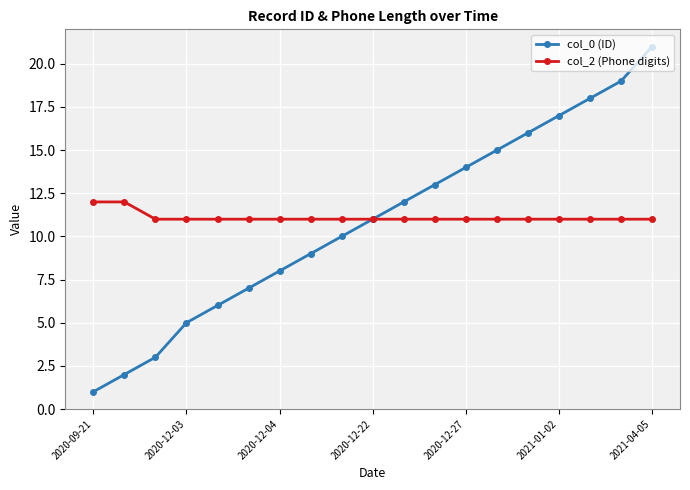

Which series has the widest spread of values?

col_0 (ID)